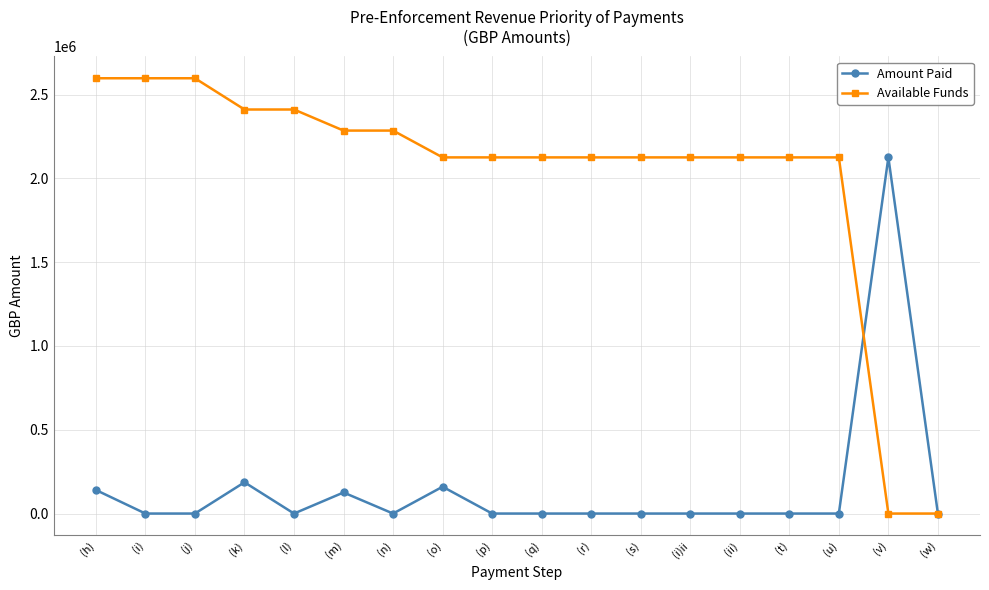

List the series in order of their overall mean, lowest first.

Amount Paid, Available Funds